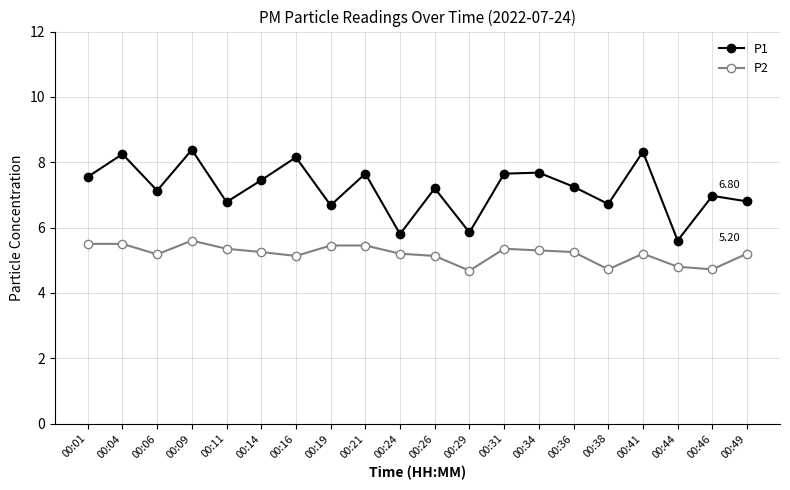

What is the greatest value displayed?

8.4